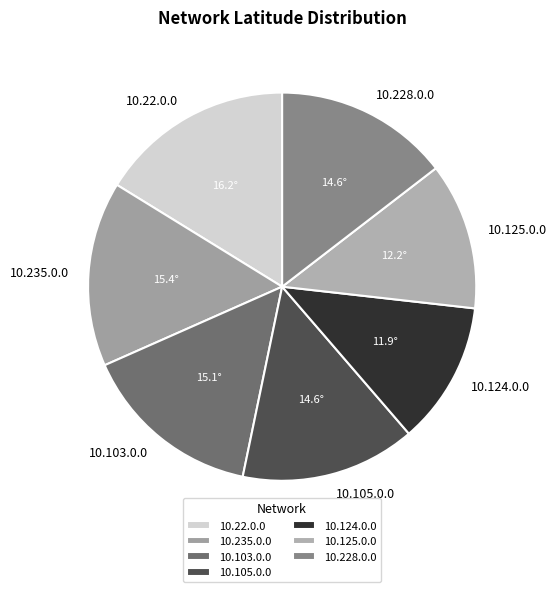

What is the ratio of the value at 10.124.0.0 to the value at 10.235.0.0?

0.8